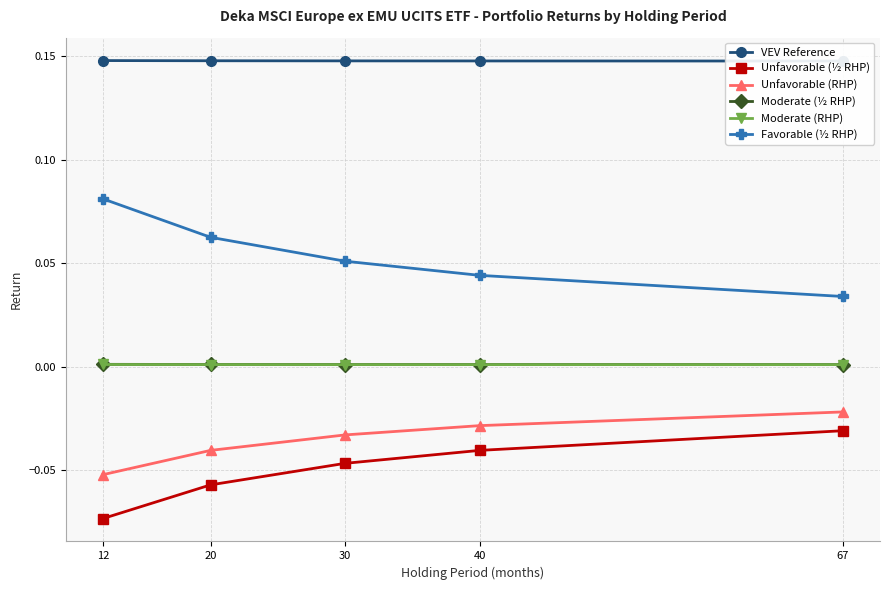

At which category does the chart reach its peak across all series?

12